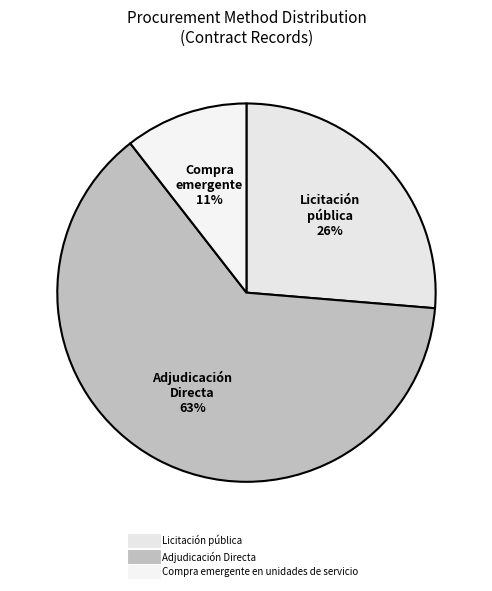

Count the number of slices in the pie.

3